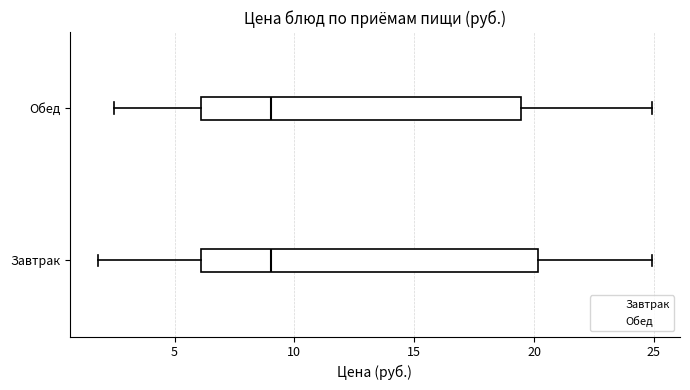

Which box is the widest, from its left edge to its right edge?

Завтрак